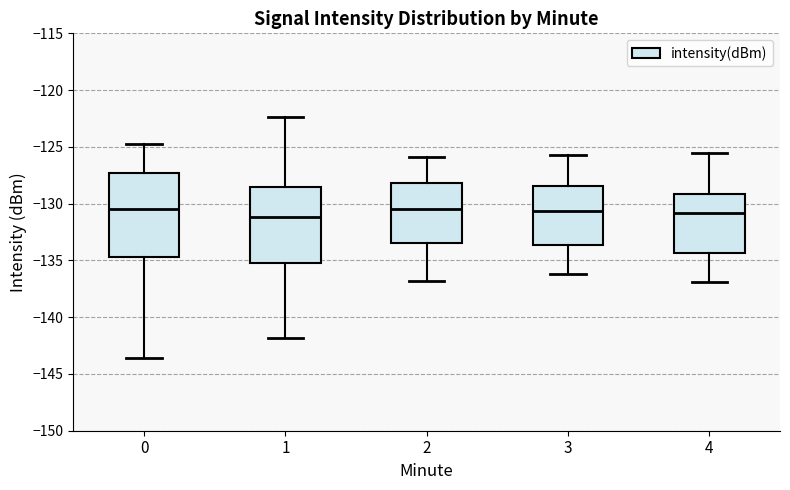

Where does the upper whisker of the box at x = 0 end on the y-axis? The values are not printed on the chart, so give them approximately, as read against the axis.

-124.5